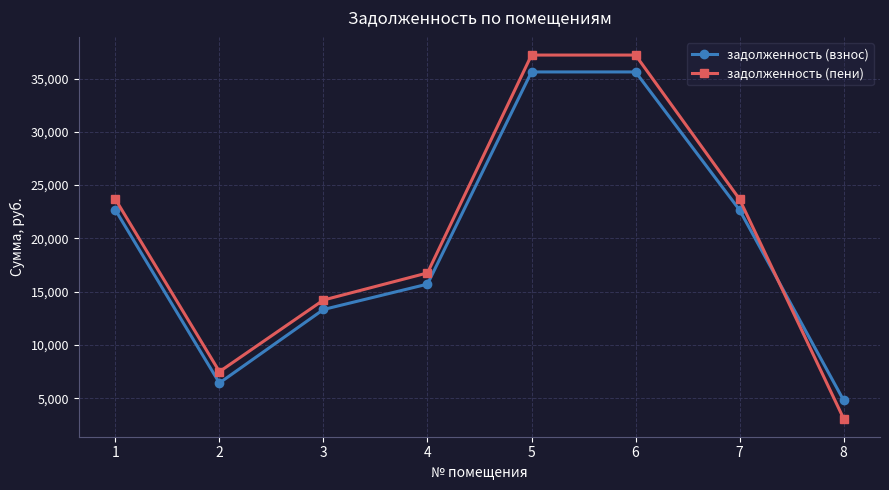

Which category has the lowest value in the задолженность (взнос) series?

8